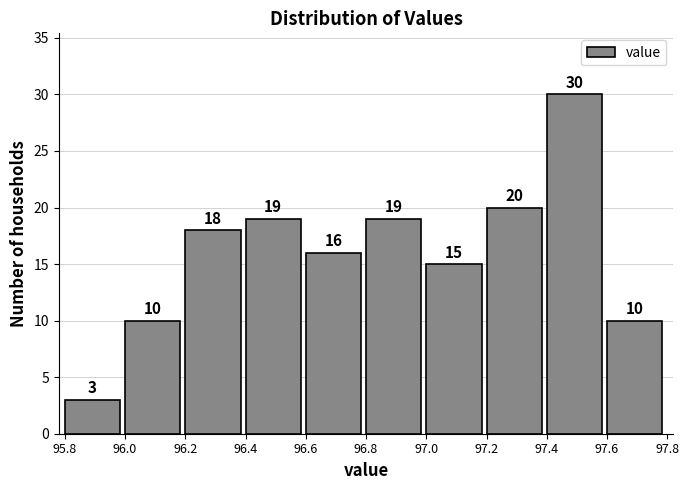

What is the height of the bar covering 96.8 to 97.0 on the x-axis?

19